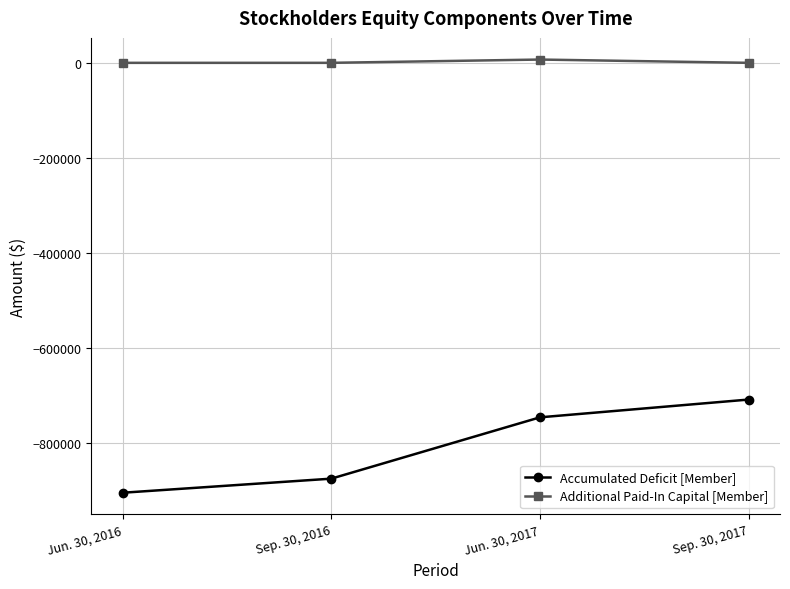

List the series in order of their peak value, lowest first.

Accumulated Deficit [Member], Additional Paid-In Capital [Member]